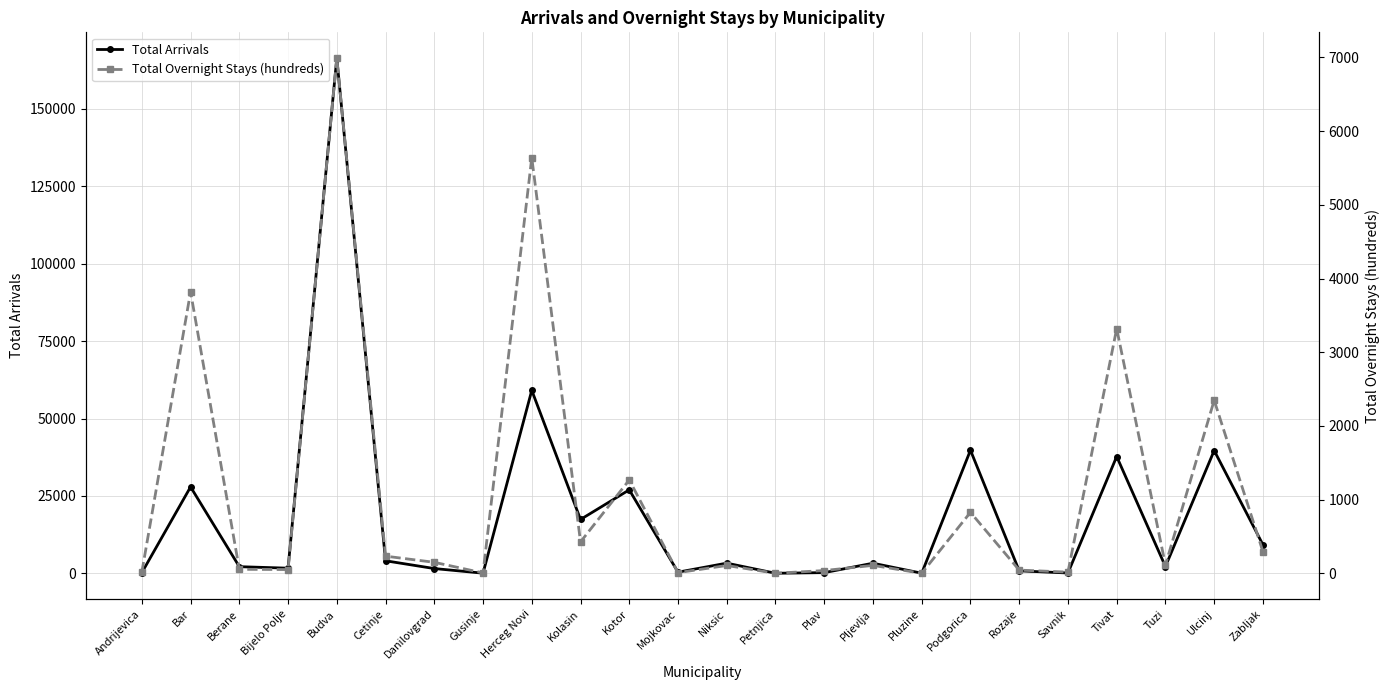

Is the value of Total Overnight Stays (hundreds) at Rozaje greater than the value of Total Arrivals at Savnik?

No